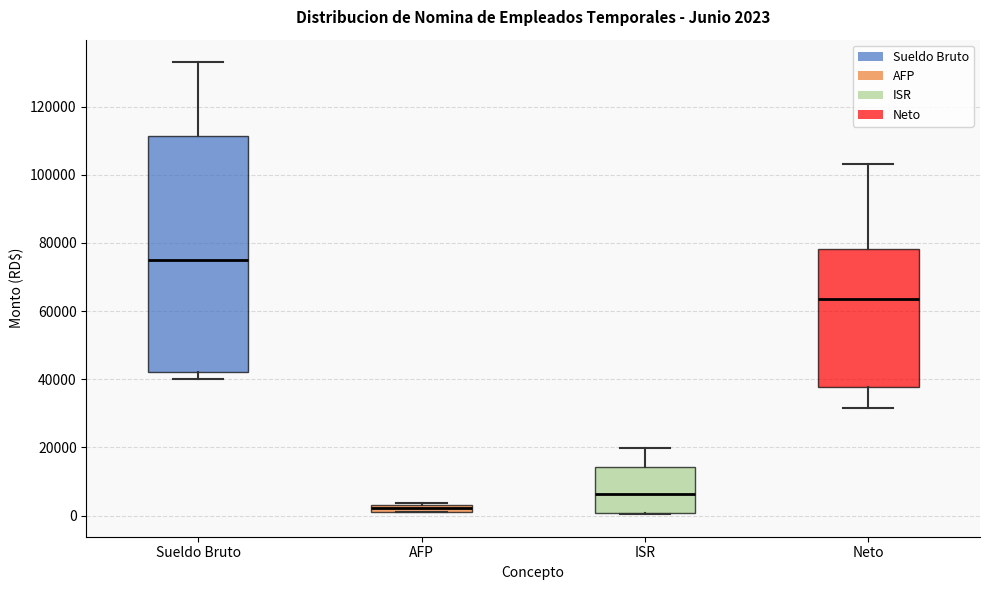

Which box is the tallest, from its lower edge to its upper edge?

Sueldo Bruto